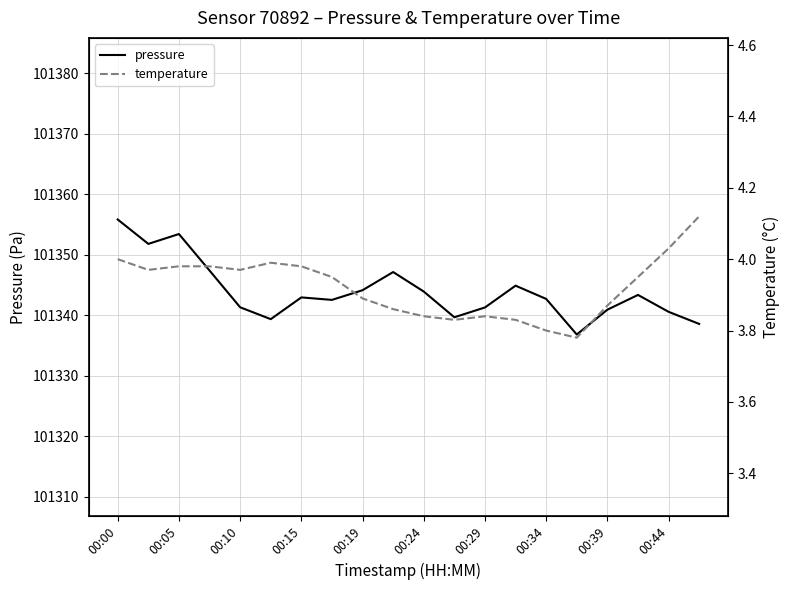

The value of pressure at 17 is 101343.4. True or false?

True